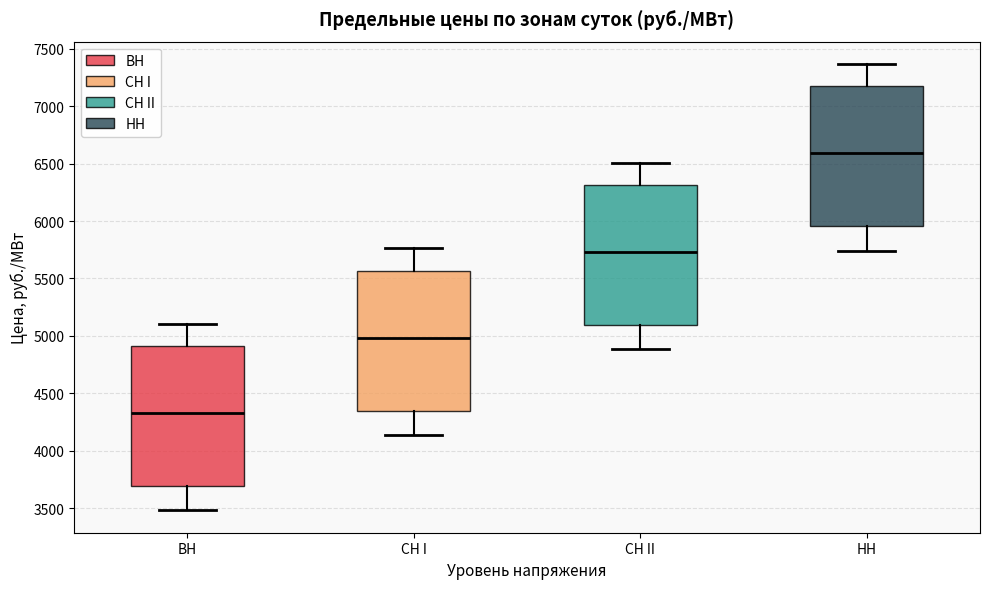

Reading left to right, read every box against the y-axis: the position of its median line, the range the box covers, and the ends of its whiskers. The values are not printed on the chart, so give them approximately, as read against the axis.

ВН: median 4350, box 3700 to 4900, whiskers 3500 to 5100
СН I: median 5000, box 4350 to 5550, whiskers 4150 to 5750
СН II: median 5750, box 5100 to 6300, whiskers 4900 to 6500
НН: median 6600, box 5950 to 7150, whiskers 5750 to 7350